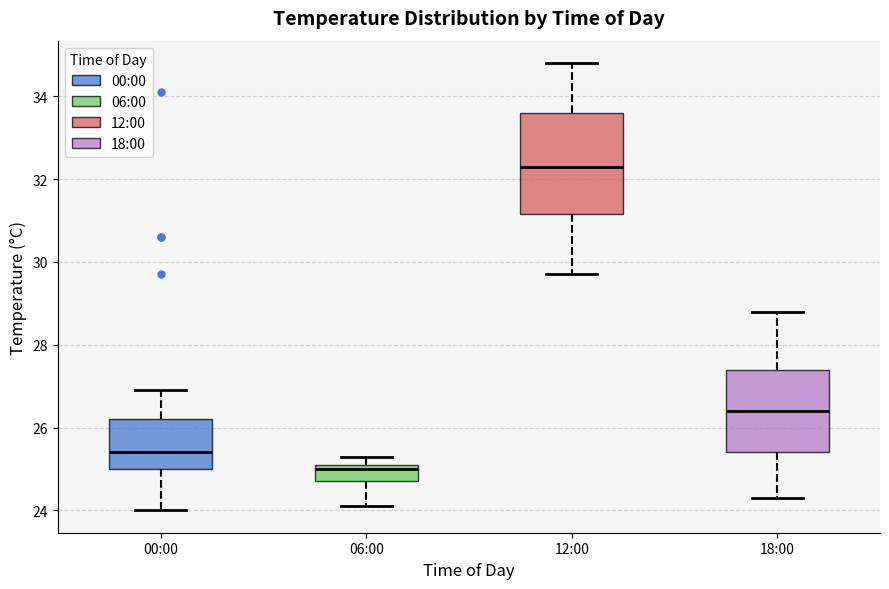

Reading left to right, read every box against the y-axis: the position of its median line, the range the box covers, and the ends of its whiskers. The values are not printed on the chart, so give them approximately, as read against the axis.

00:00: median 25.4, box 25.0 to 26.2, whiskers 24.0 to 27.0
06:00: median 25.0, box 24.8 to 25.2, whiskers 24.2 to 25.4
12:00: median 32.4, box 31.2 to 33.6, whiskers 29.8 to 34.8
18:00: median 26.4, box 25.4 to 27.4, whiskers 24.4 to 28.8